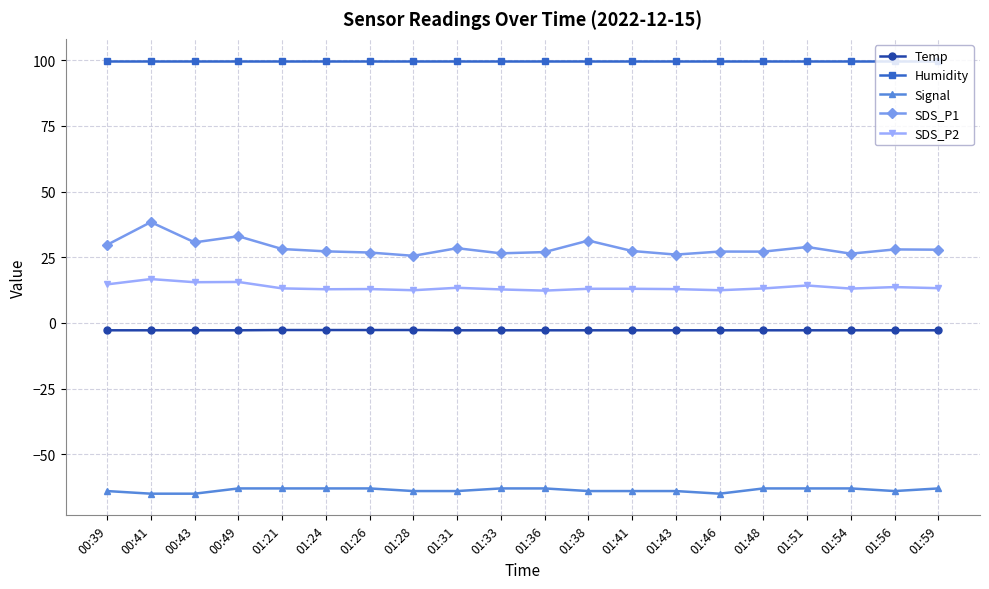

What is the label of the 10th point from the left?

01:33